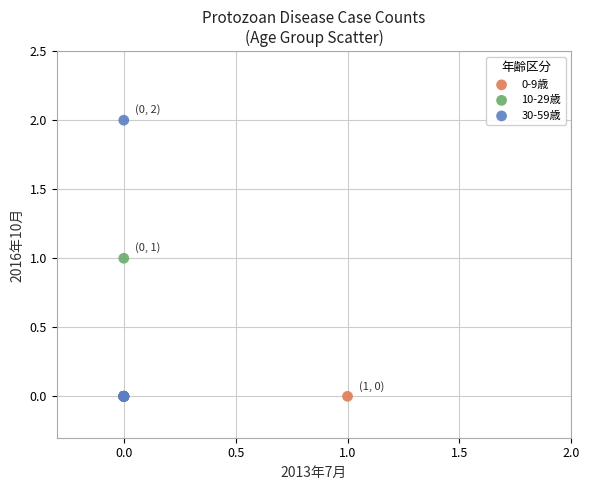

What are all the series names shown in the legend?

0-9歳, 10-29歳, 30-59歳